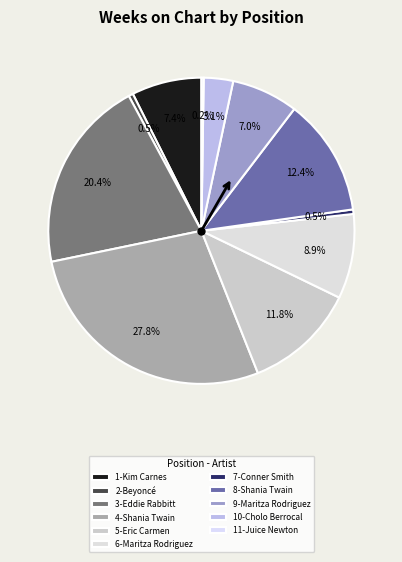

True or false: 11-Juice Newton accounts for 1% of the total.

False